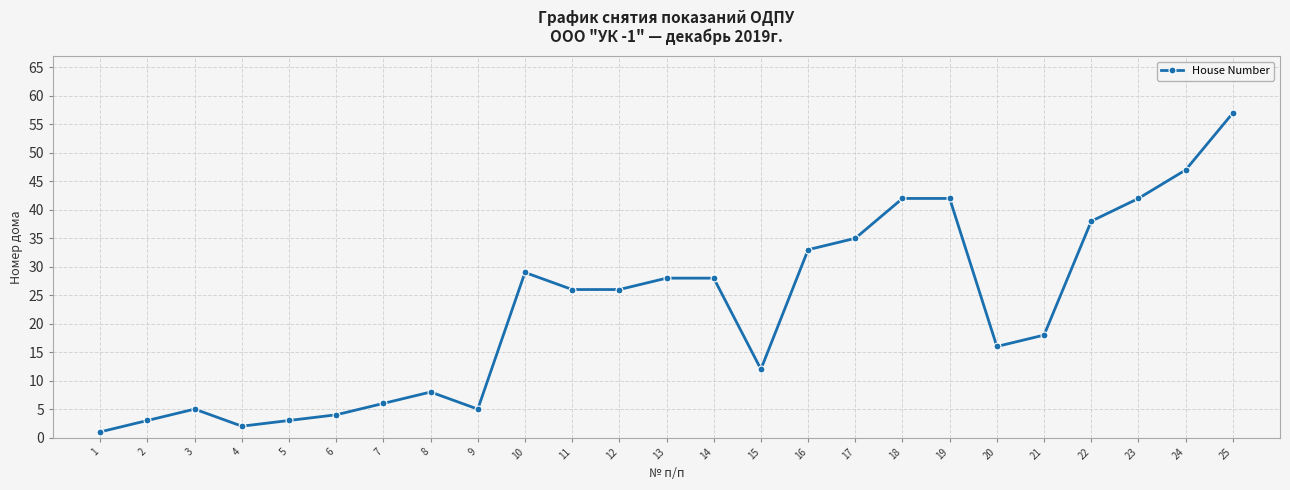

Which has a higher value, 5 or 4?

5